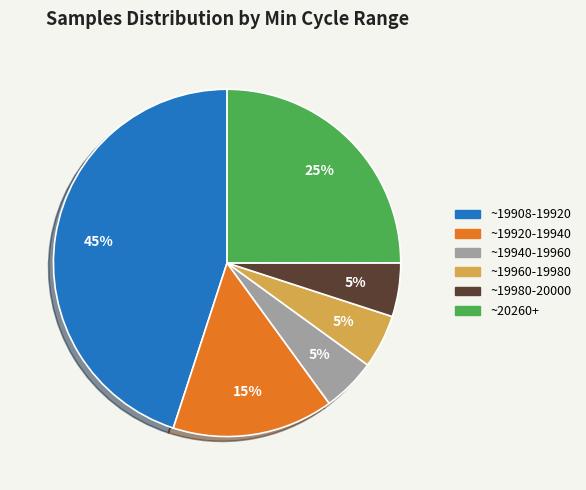

True or false: ~19980-20000 accounts for 18% of the total.

False